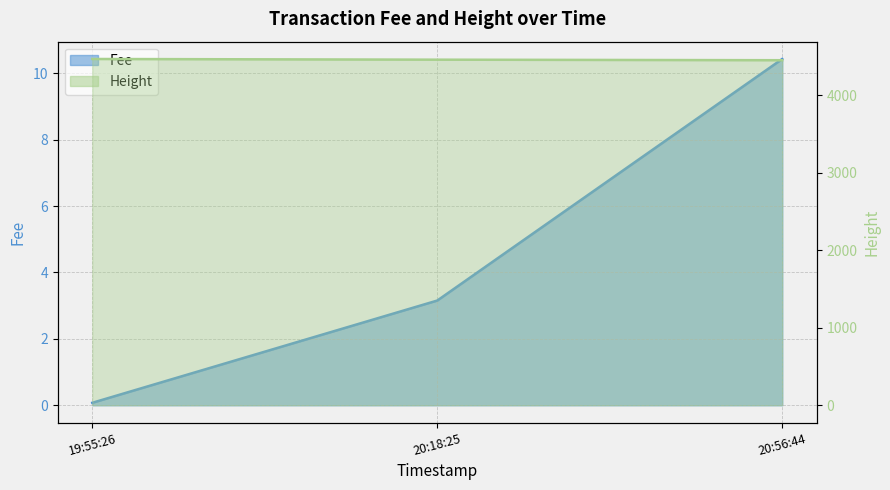

Where does the Fee series first go above 3?

20:18:25